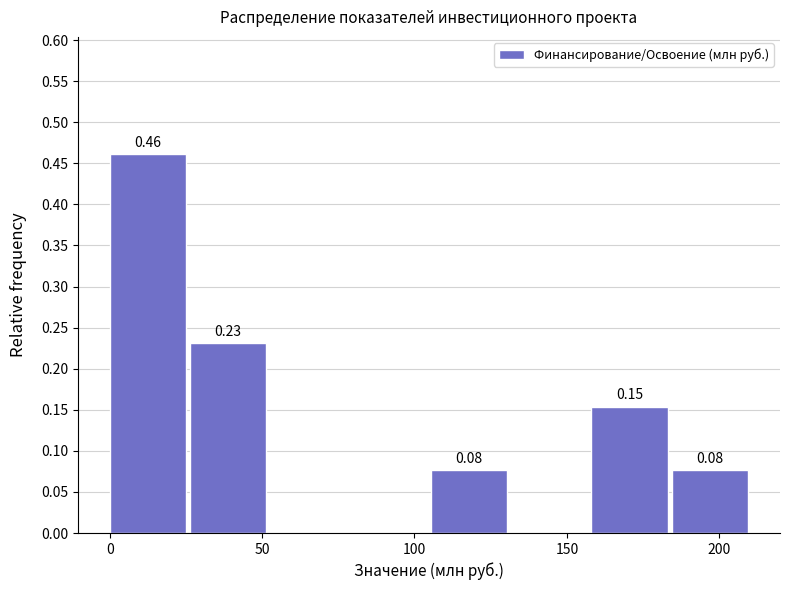

Over which range of the x-axis is the bar tallest?

0 to 25